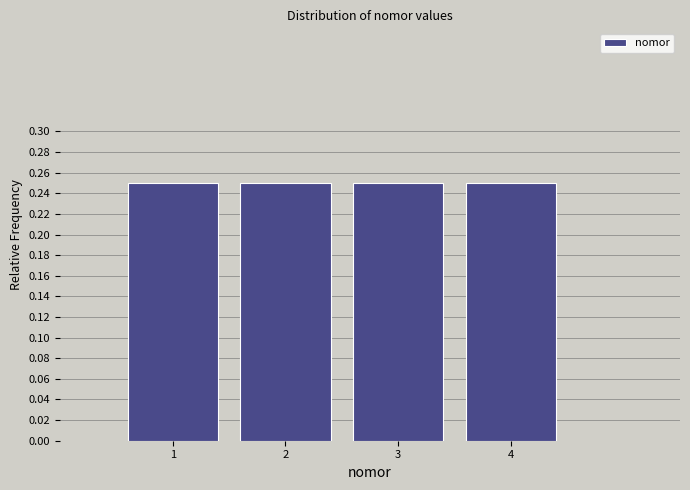

What is the height of the bar covering 1.5 to 2.5 on the x-axis? The values are not printed on the chart, so give them approximately, as read against the axis.

0.25